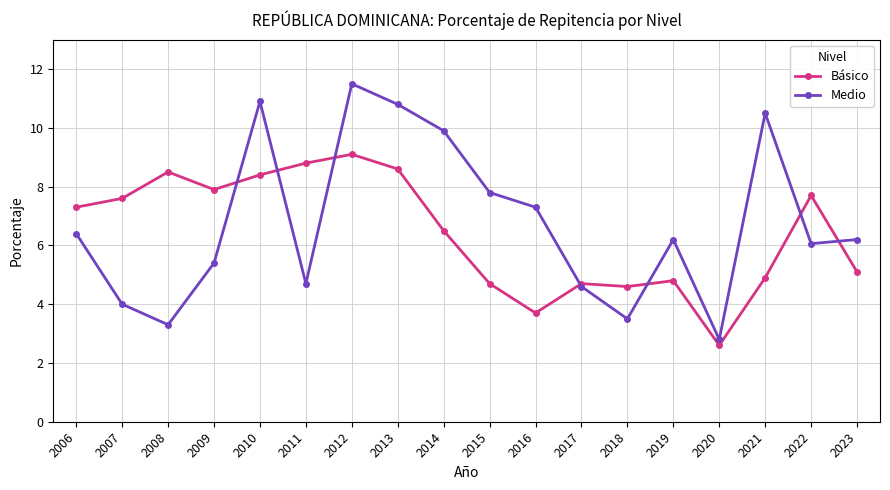

Rank the series at 2023 from lowest to highest value.

Básico, Medio